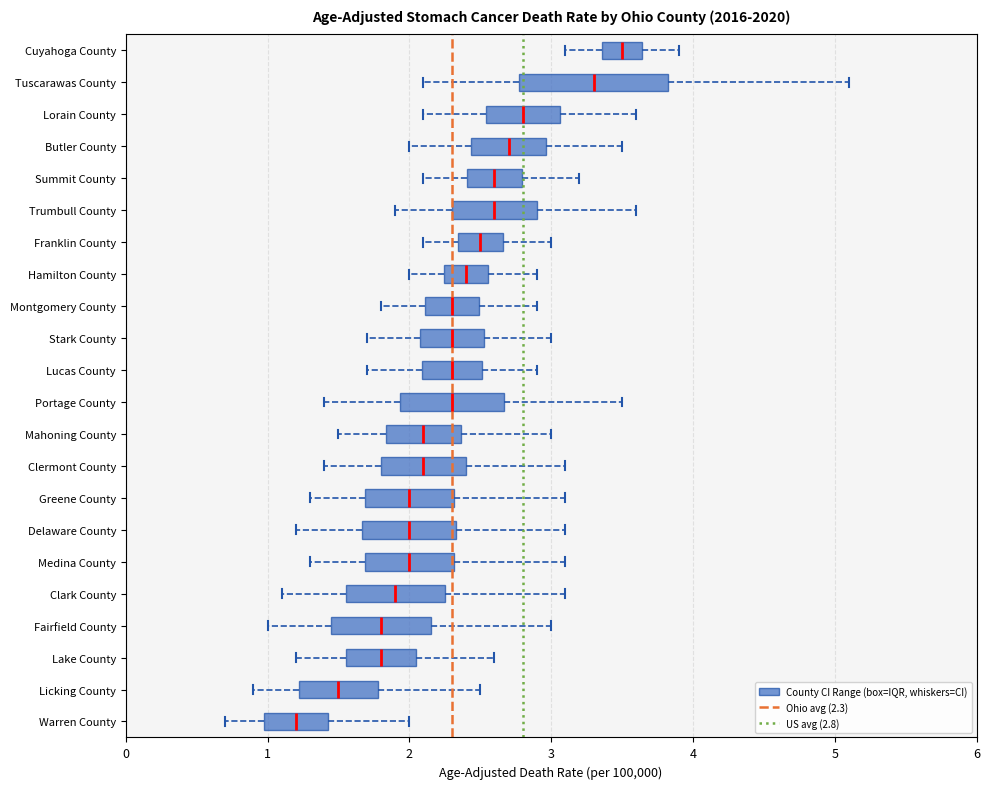

Reading bottom to top, read every box against the x-axis: the position of its median line, the range the box covers, and the ends of its whiskers. The values are not printed on the chart, so give them approximately, as read against the axis.

Warren County: median 1.2, box 1.0 to 1.4, whiskers 0.7 to 2.0
Licking County: median 1.5, box 1.2 to 1.8, whiskers 0.9 to 2.5
Lake County: median 1.8, box 1.6 to 2.0, whiskers 1.2 to 2.6
Fairfield County: median 1.8, box 1.5 to 2.2, whiskers 1.0 to 3.0
Clark County: median 1.9, box 1.6 to 2.3, whiskers 1.1 to 3.1
Medina County: median 2.0, box 1.7 to 2.3, whiskers 1.3 to 3.1
Delaware County: median 2.0, box 1.7 to 2.3, whiskers 1.2 to 3.1
Greene County: median 2.0, box 1.7 to 2.3, whiskers 1.3 to 3.1
Clermont County: median 2.1, box 1.8 to 2.4, whiskers 1.4 to 3.1
Mahoning County: median 2.1, box 1.8 to 2.4, whiskers 1.5 to 3.0
Portage County: median 2.3, box 1.9 to 2.7, whiskers 1.4 to 3.5
Lucas County: median 2.3, box 2.1 to 2.5, whiskers 1.7 to 2.9
Stark County: median 2.3, box 2.1 to 2.5, whiskers 1.7 to 3.0
Montgomery County: median 2.3, box 2.1 to 2.5, whiskers 1.8 to 2.9
Hamilton County: median 2.4, box 2.2 to 2.6, whiskers 2.0 to 2.9
Franklin County: median 2.5, box 2.3 to 2.7, whiskers 2.1 to 3.0
Trumbull County: median 2.6, box 2.3 to 2.9, whiskers 1.9 to 3.6
Summit County: median 2.6, box 2.4 to 2.8, whiskers 2.1 to 3.2
Butler County: median 2.7, box 2.4 to 3.0, whiskers 2.0 to 3.5
Lorain County: median 2.8, box 2.5 to 3.1, whiskers 2.1 to 3.6
Tuscarawas County: median 3.3, box 2.8 to 3.8, whiskers 2.1 to 5.1
Cuyahoga County: median 3.5, box 3.4 to 3.6, whiskers 3.1 to 3.9